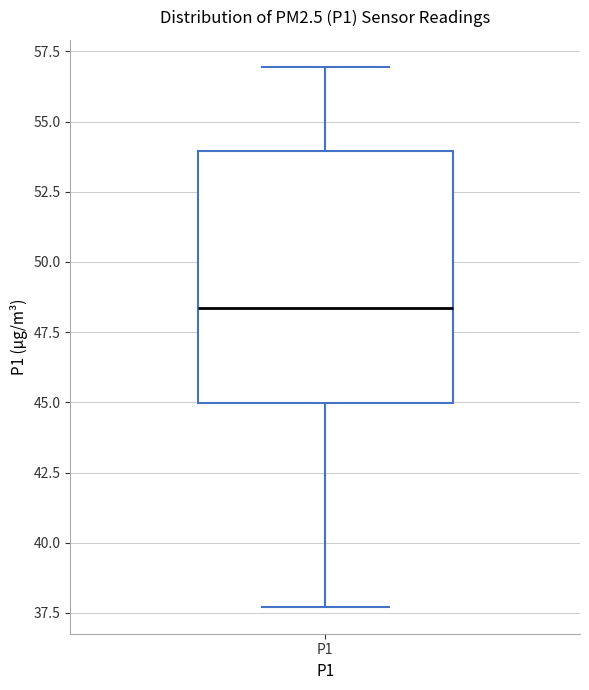

Transcribe this box plot: give where the median line is, the range the box spans, and where the two whiskers end, as read against the y-axis. The values are not printed on the chart, so give them approximately, as read against the axis.

median 48.5, box 45.0 to 54.0, whiskers 37.5 to 57.0